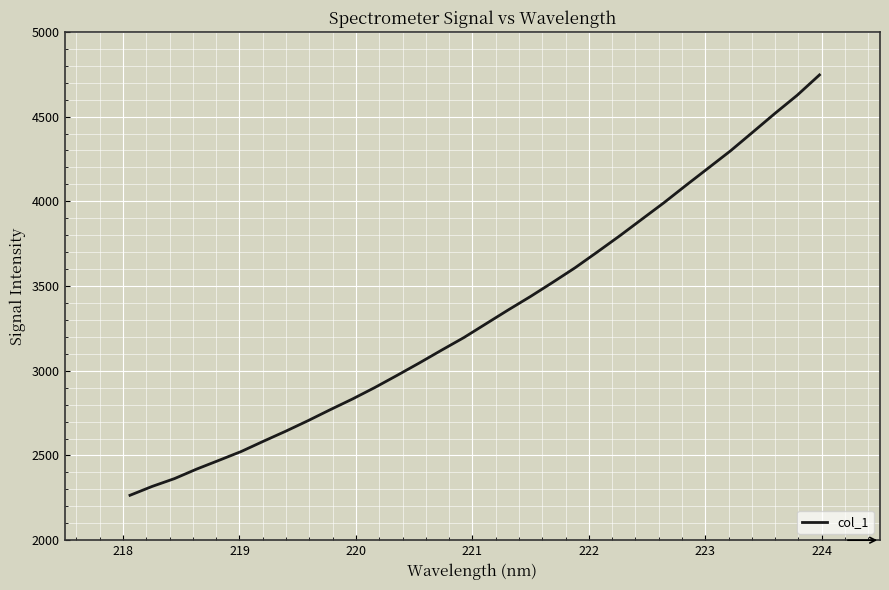

What is the greatest value displayed?

4745.7